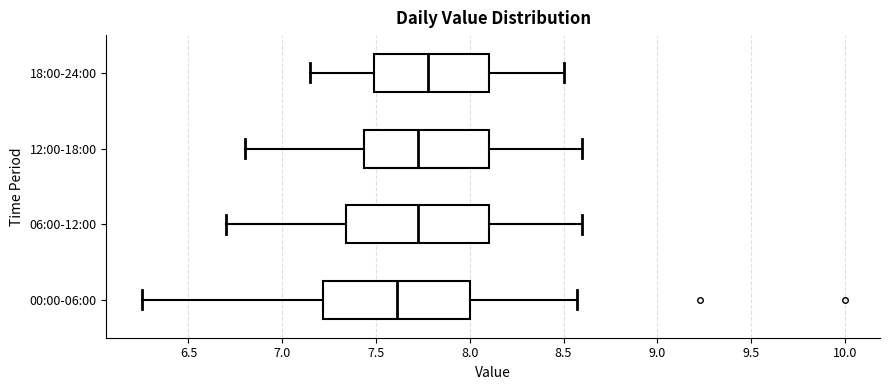

Where does the right whisker of the box for 00:00-06:00 end on the x-axis? The values are not printed on the chart, so give them approximately, as read against the axis.

8.55